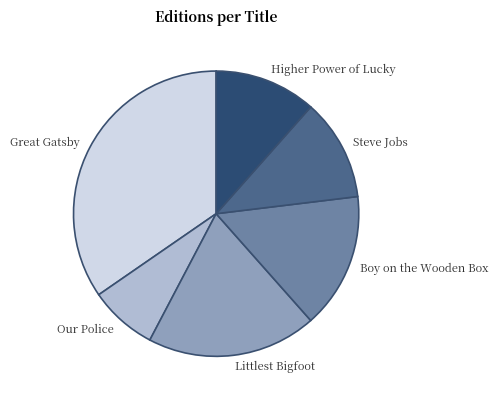

How many segments does this pie chart have?

6